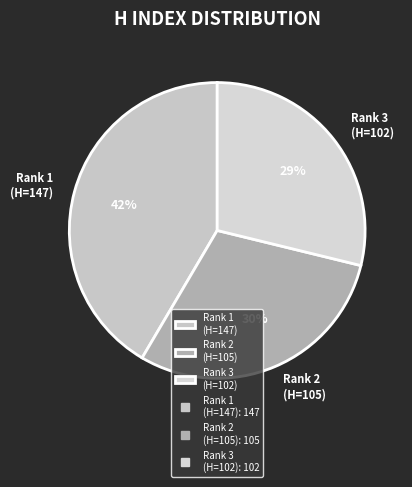

Rank the categories by value from lowest to highest.

Rank 3 (H=102), Rank 2 (H=105), Rank 1 (H=147)